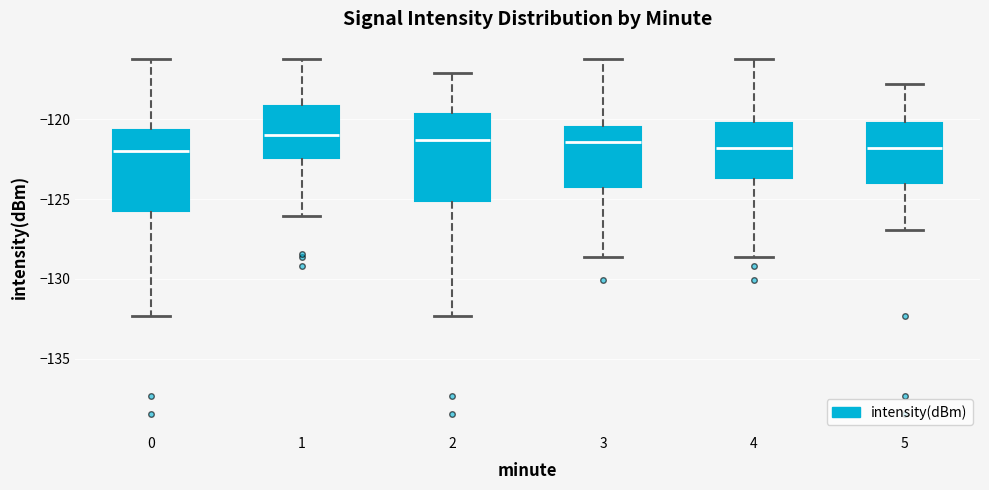

Where does the upper whisker of the box at x = 3 end on the y-axis? The values are not printed on the chart, so give them approximately, as read against the axis.

-116.5